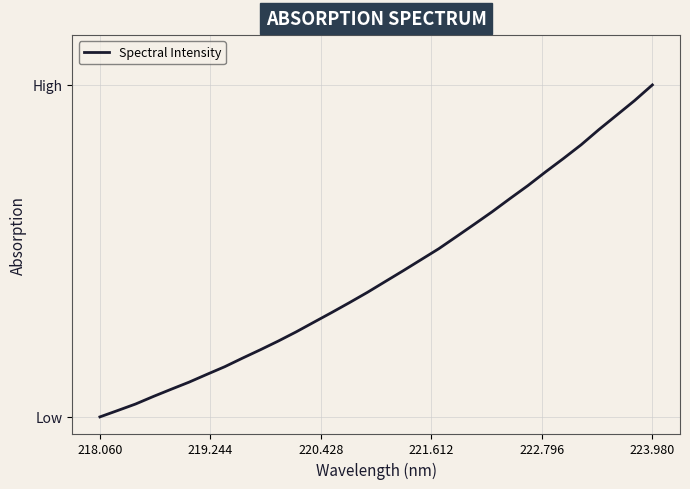

What is the label of the 5th point from the left?

222.796